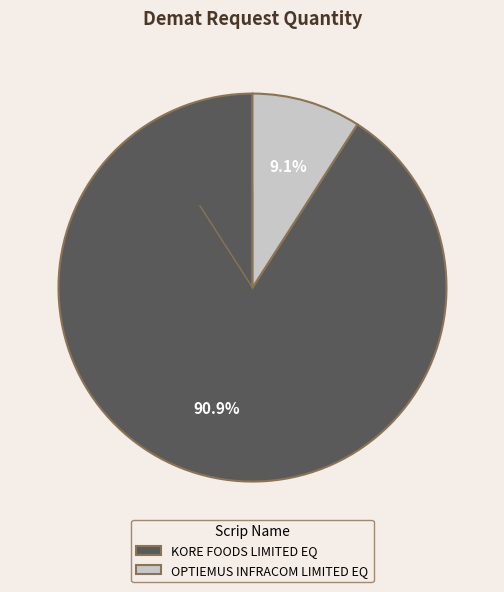

To the nearest percent, what is the combined percentage of OPTIEMUS INFRACOM LIMITED EQ and KORE FOODS LIMITED EQ?

100%